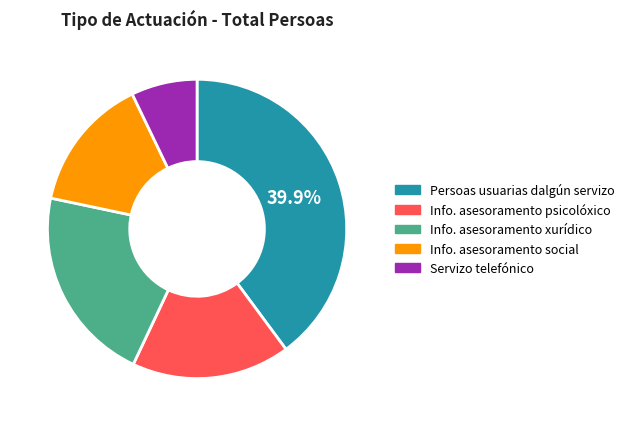

Does any single category account for the majority?

No